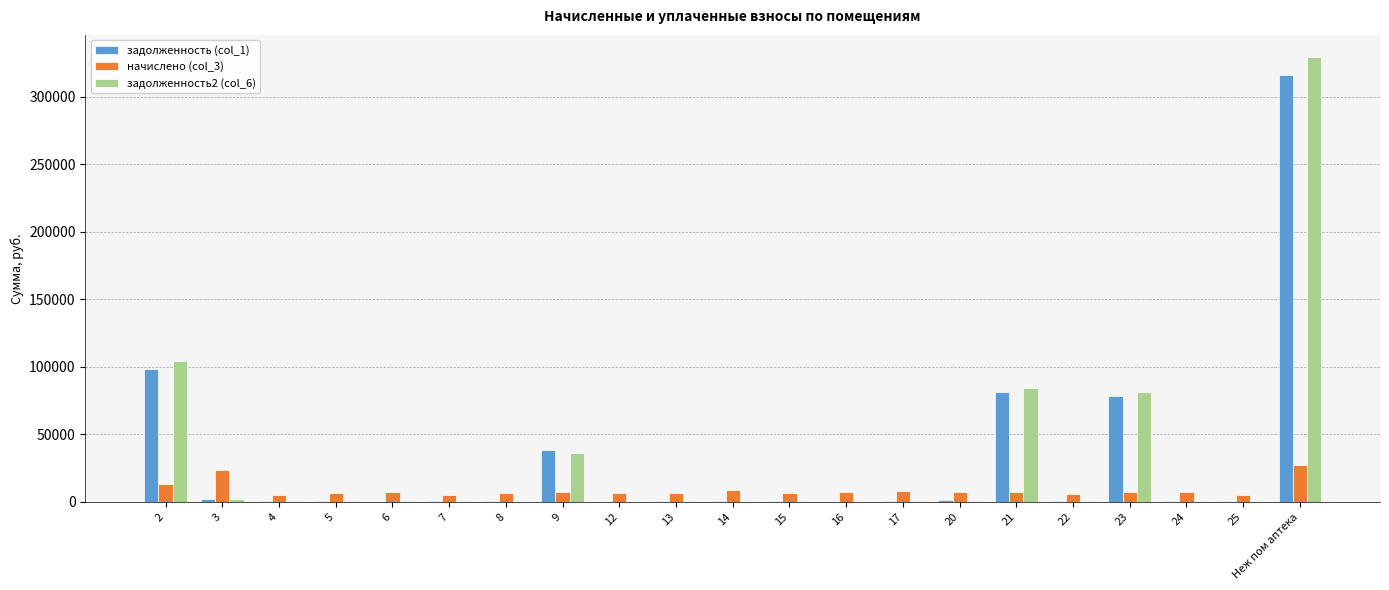

What value does the задолженность (col_1) series have at 7?

459.4